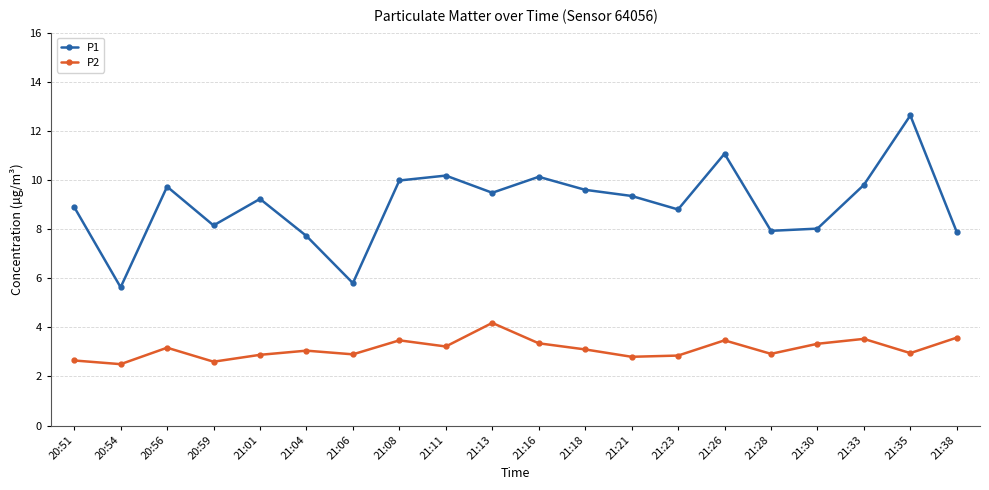

List the series in order of their peak value, highest first.

P1, P2